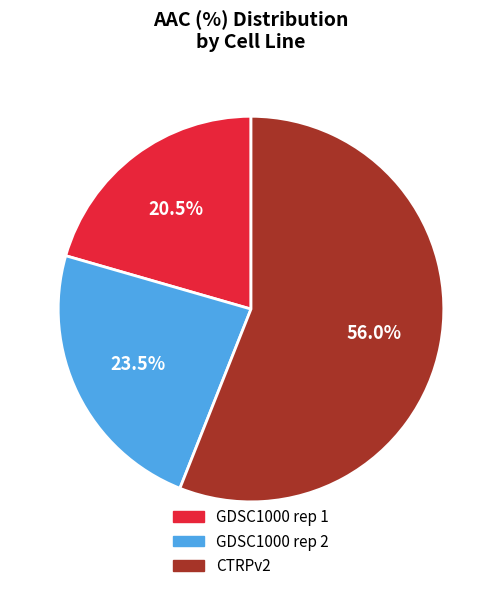

How many segments does this pie chart have?

3